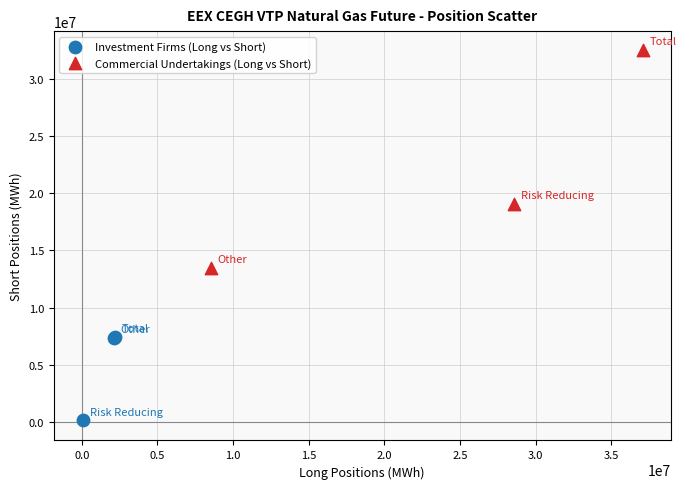

Which series reaches the minimum Y coordinate?

Investment Firms (Long vs Short)